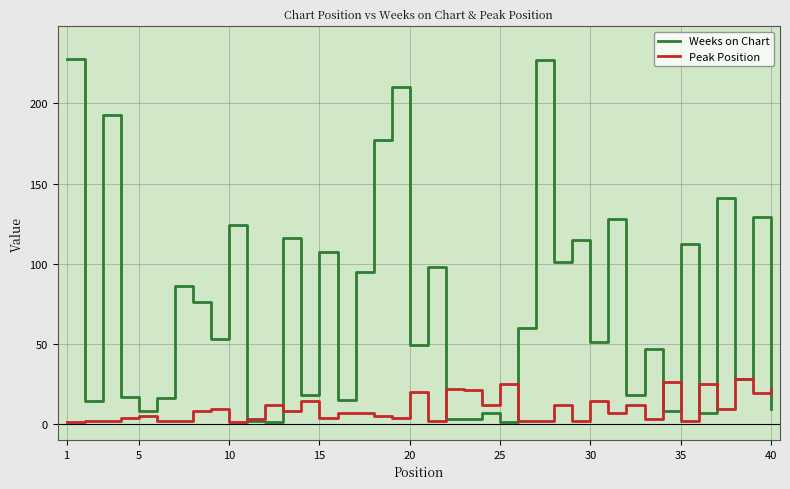

Which series has the largest range (max minus min)?

Weeks on Chart